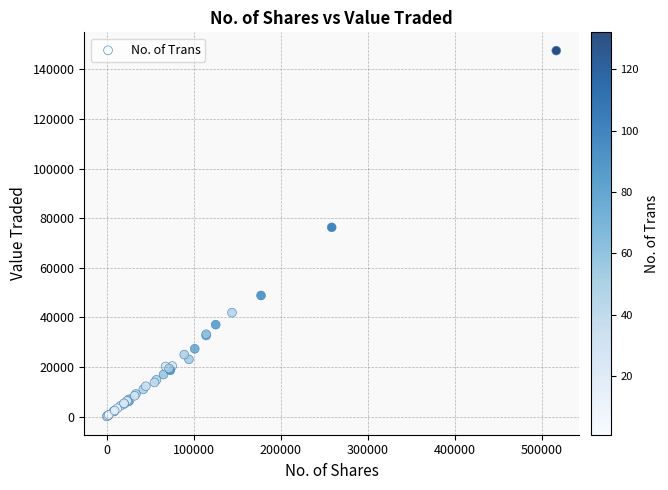

What Y value in the scatter plot is closest to 73802?

76297